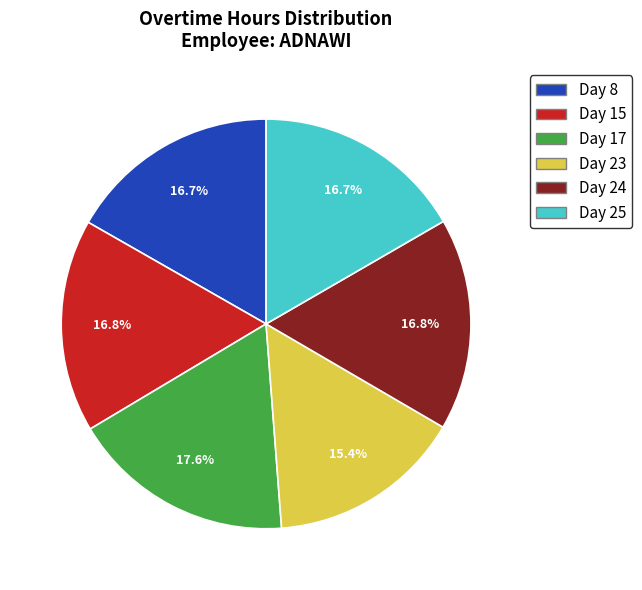

What is the smallest slice in the pie chart?

Day 23